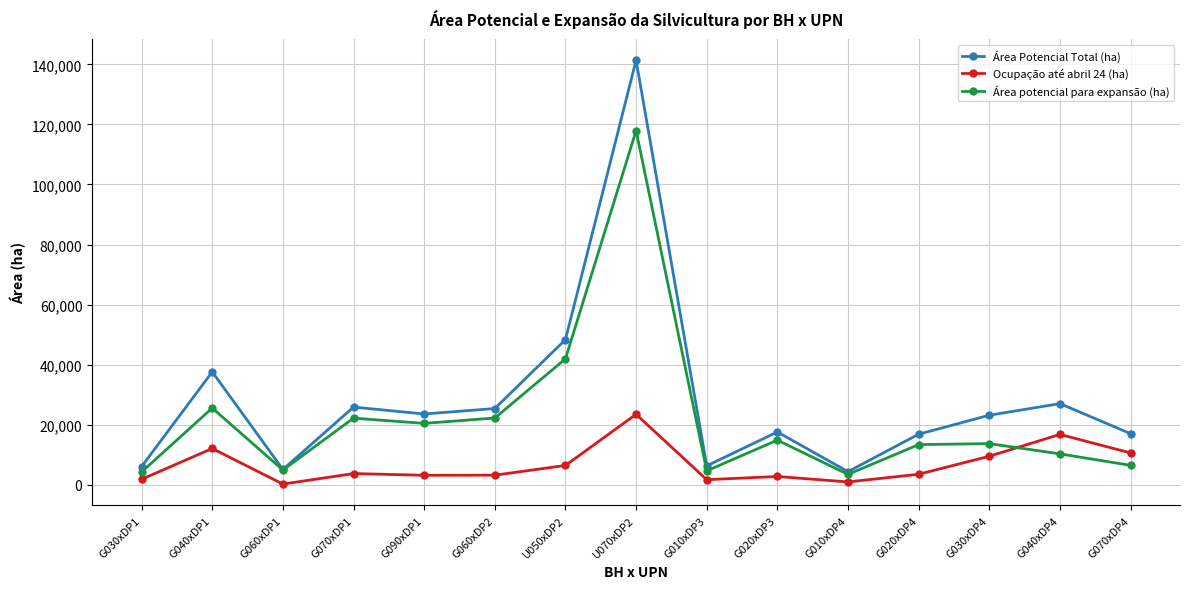

Between G040xDP1 and G070xDP1, which series saw the biggest shift?

Área Potencial Total (ha)